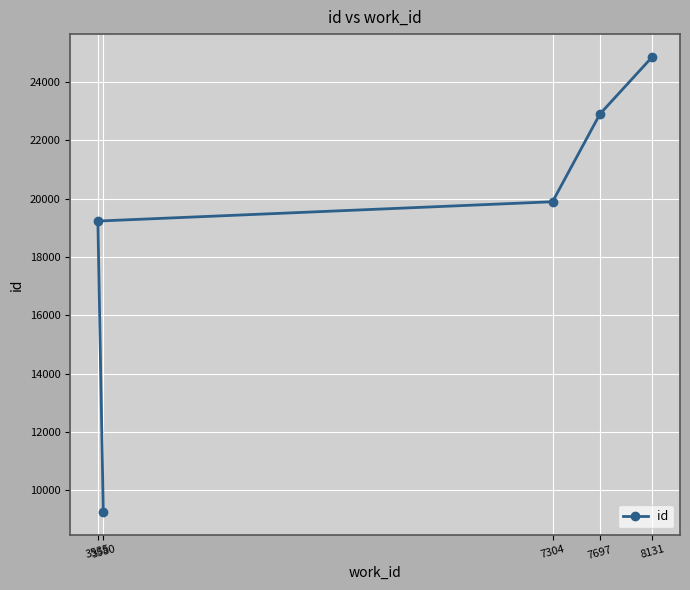

The chart shows a value of 3396 at 3580. True or false?

False